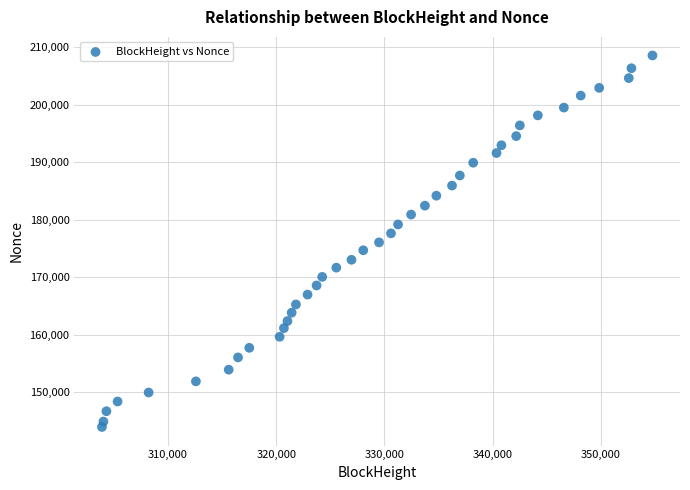

What is the range of Y values (max minus min)?

64668